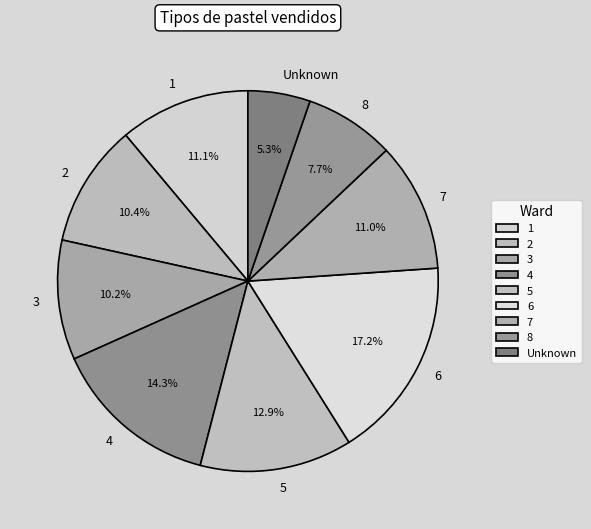

What percentage do 6 and 2 together represent?

27.6%